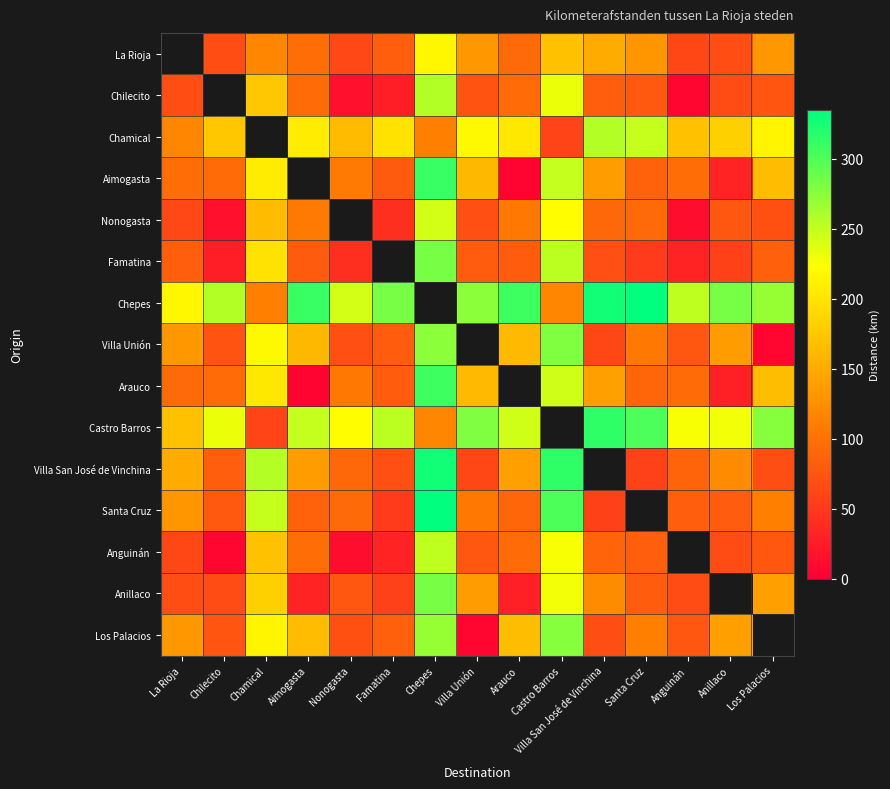

At which label does Villa Unión first exceed 133?

Chamical